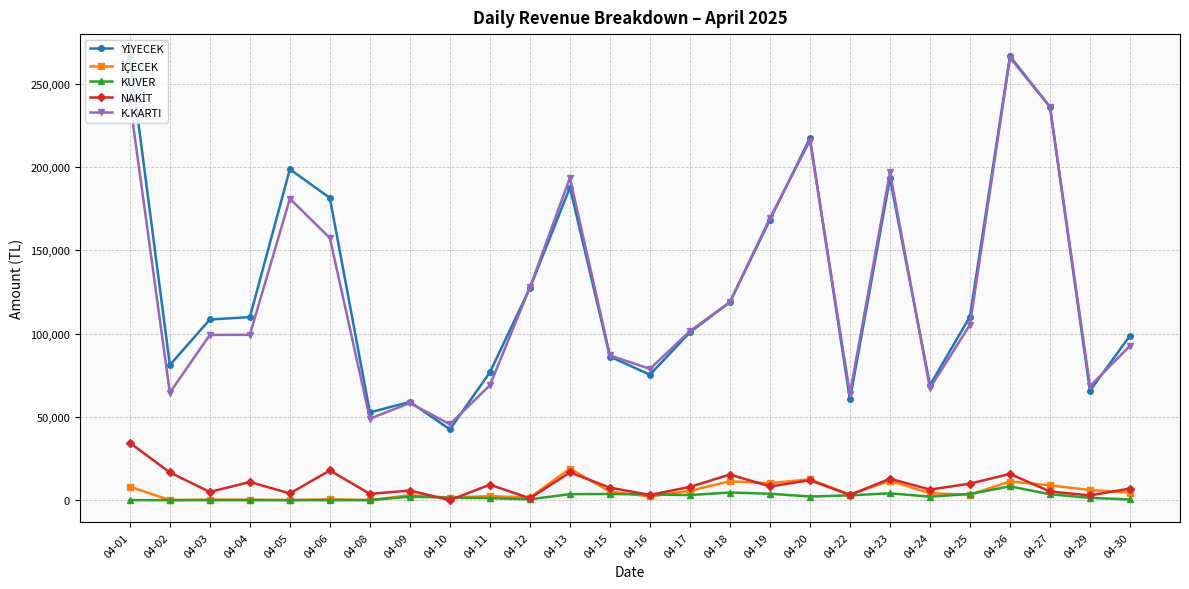

How many data points does each series have?

26